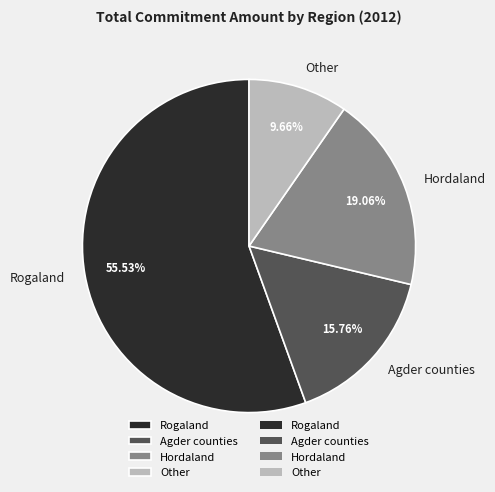

Does Rogaland represent more than half of the total?

Yes